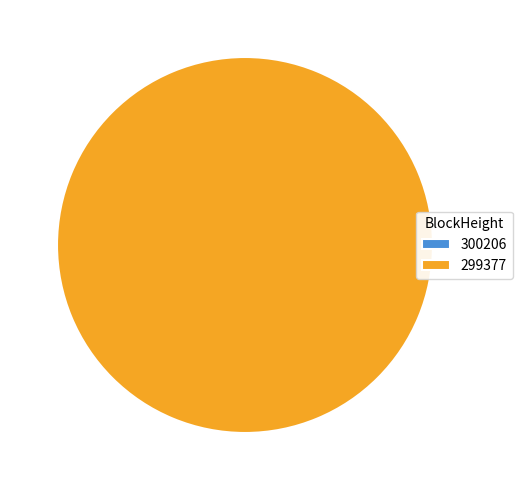

Which slice represents more than half of the pie?

299377